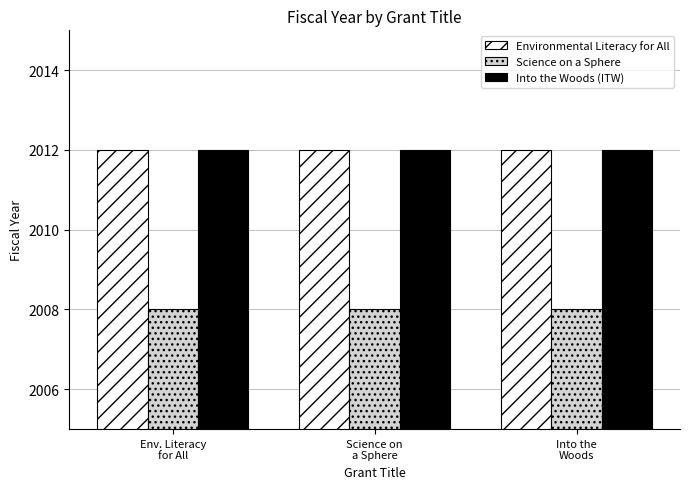

What position from the left is Science on
a Sphere?

2